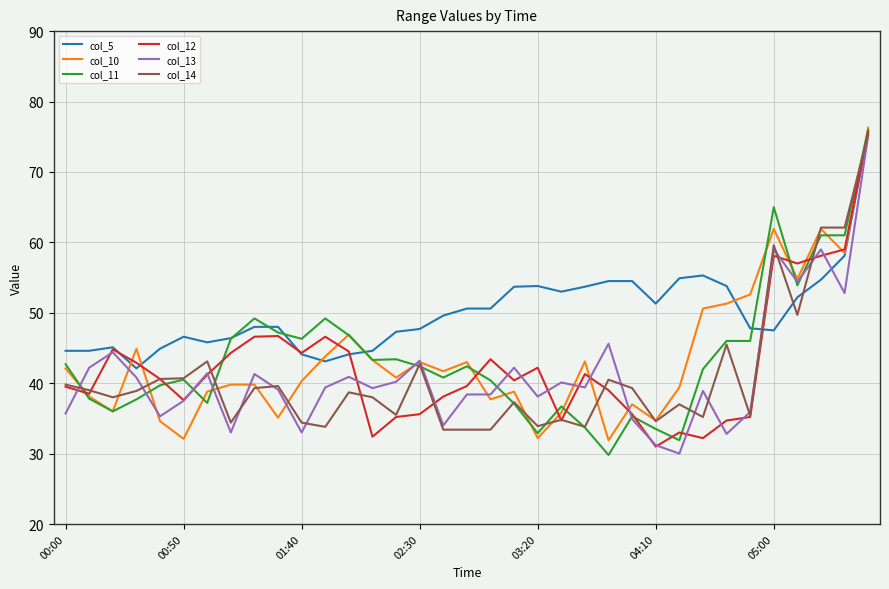

What is the smallest value displayed?

29.8